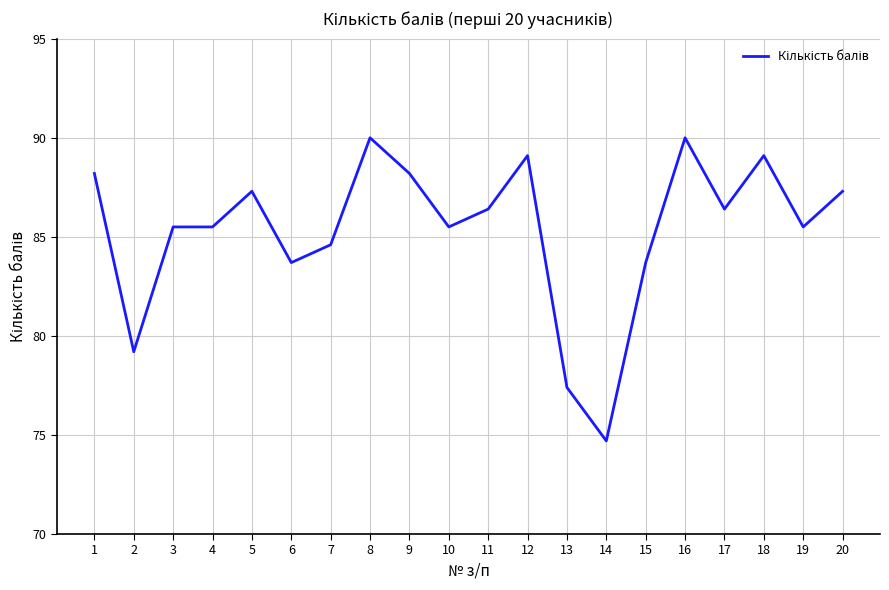

Reading left to right, transcribe all the data shown in this chart.

88.2	79.2	85.5	85.5	87.3	83.7	84.6	90.0	88.2	85.5	86.4	89.1	77.4	74.7	83.7	90.0	86.4	89.1	85.5	87.3